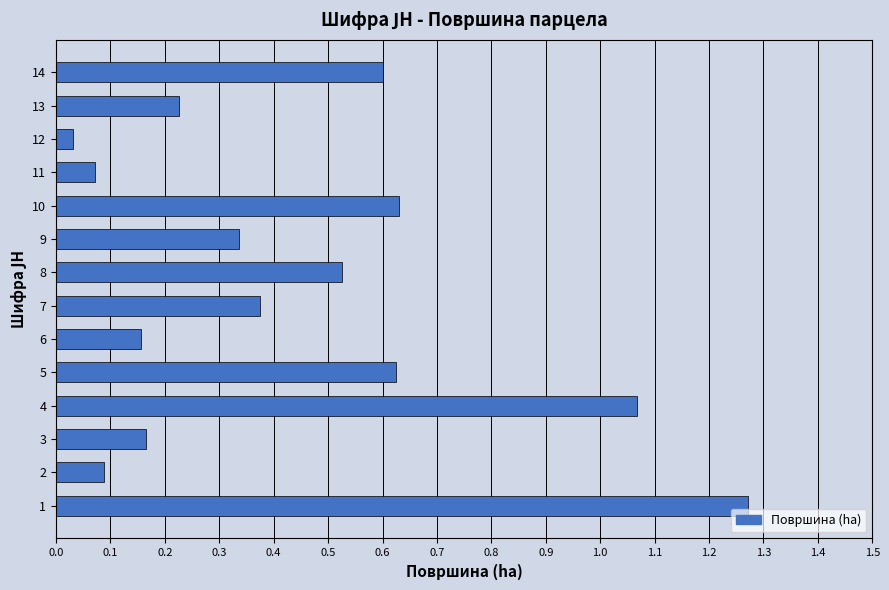

Is it true that the value at 5 is 0.6?

True